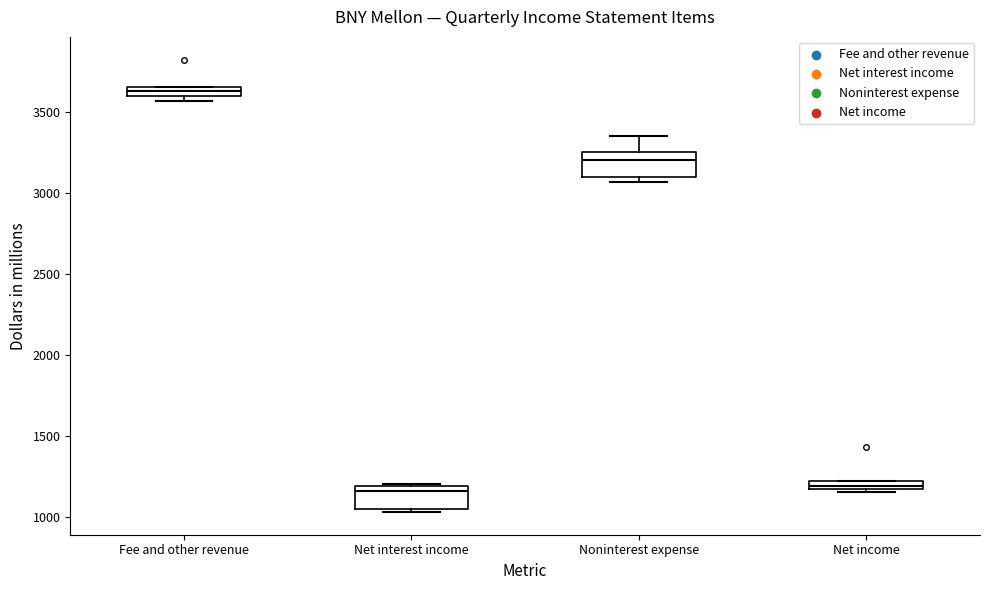

Which box has the highest median line?

Fee and other revenue